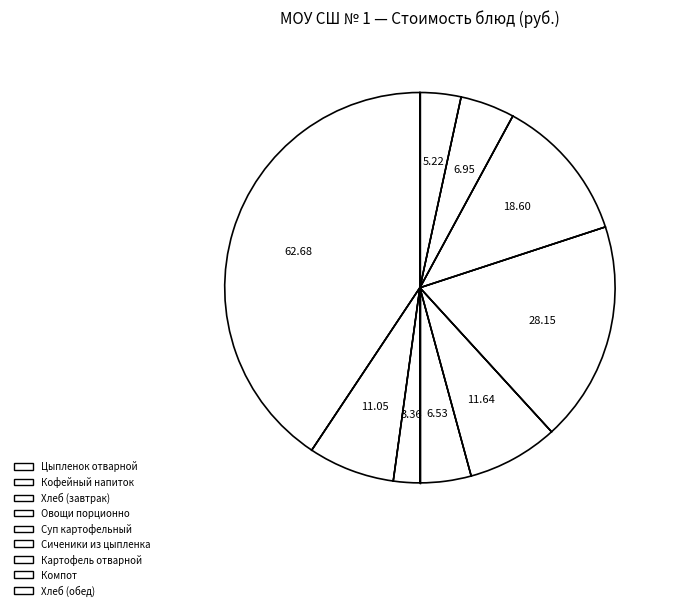

How many segments does this pie chart have?

9